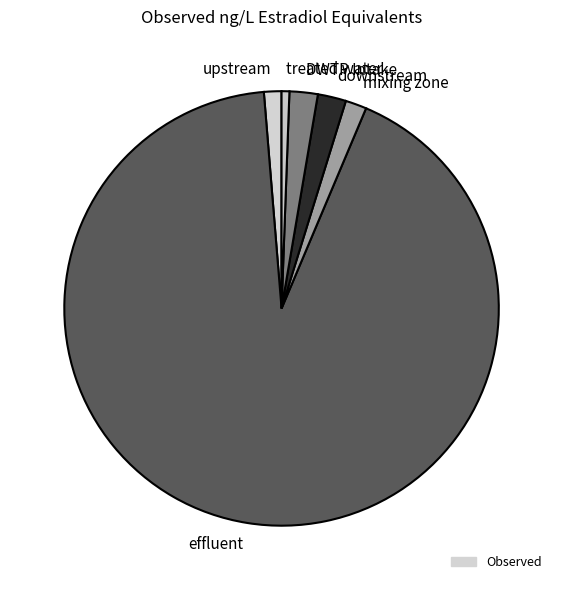

Combined, do upstream and downstream account for over 50%?

No